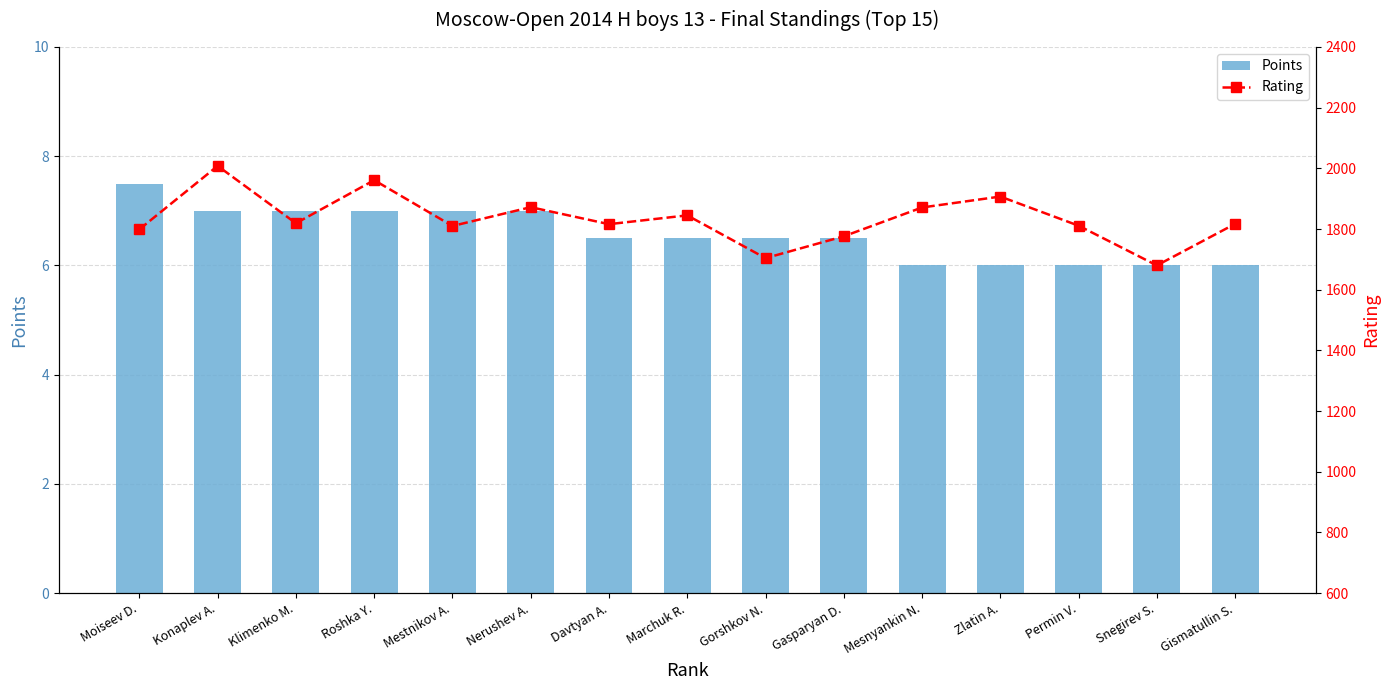

List the series in order of their peak value, highest first.

Rating, Points